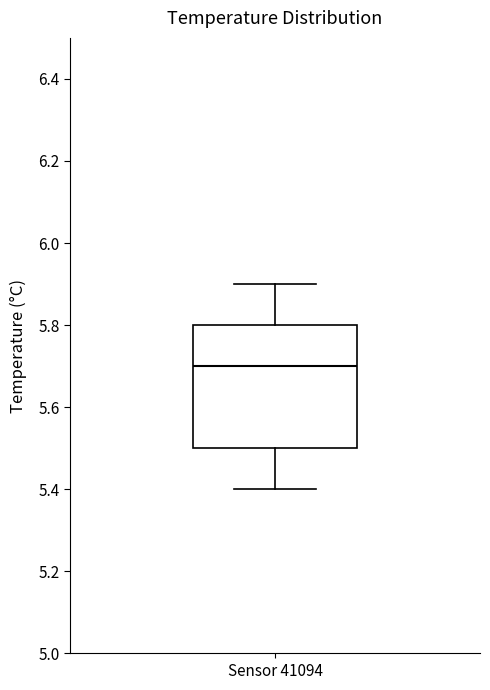

Transcribe this box plot: give where the median line is, the range the box spans, and where the two whiskers end, as read against the y-axis. The values are not printed on the chart, so give them approximately, as read against the axis.

median 5.7, box 5.5 to 5.8, whiskers 5.4 to 5.9